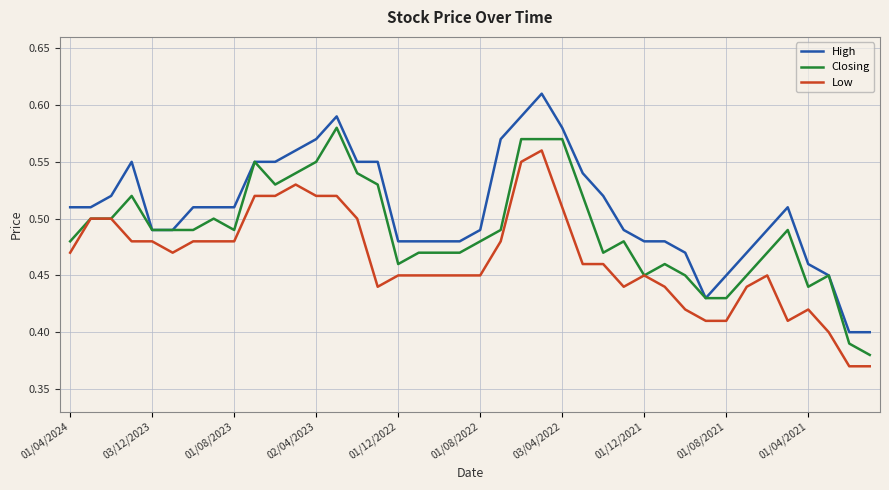

True or false: High and Low intersect in this chart.

False